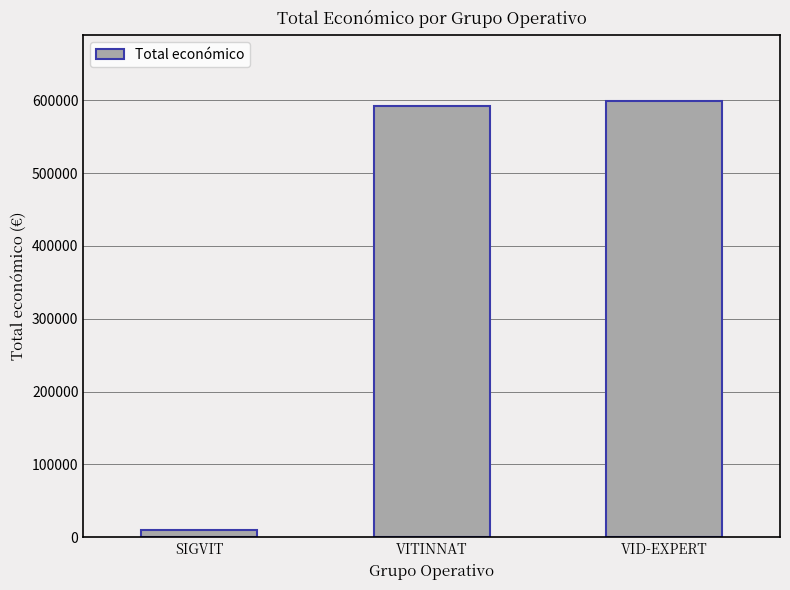

What is the change in value from VITINNAT to VID-EXPERT?

+7566